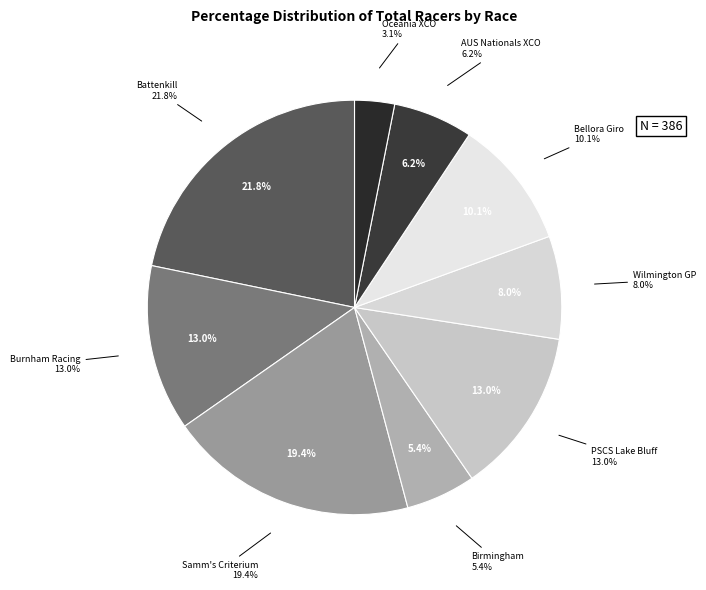

To the nearest percent, what is the difference between the Burnham Racing Spring Super Criterium and 2017 James P. Bellora Memorial Giro slice percentages?

3%